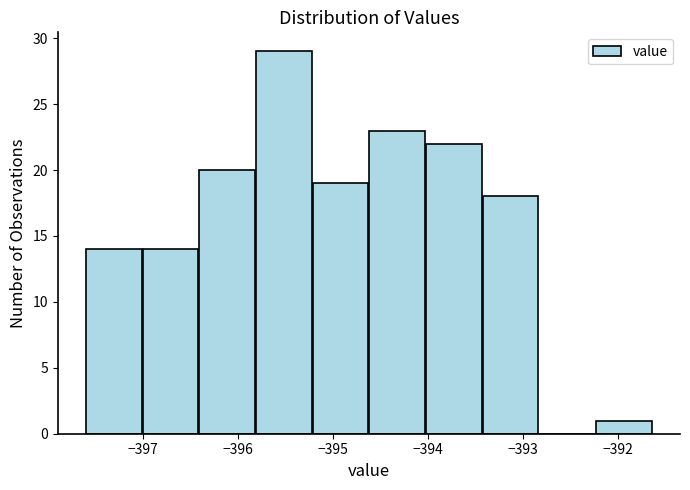

Reading left to right, transcribe this chart: for each bar, give the range it covers on the x-axis and its height. Neither the bar edges nor the heights are printed on the chart, so give them approximately, as read against the axes.

-397.6 to -397.0: 14
-397.0 to -396.4: 14
-396.4 to -395.8: 20
-395.8 to -395.2: 29
-395.2 to -394.6: 19
-394.6 to -394.0: 23
-394.0 to -393.4: 22
-393.4 to -392.8: 18
-392.8 to -392.2: 0
-392.2 to -391.6: 1